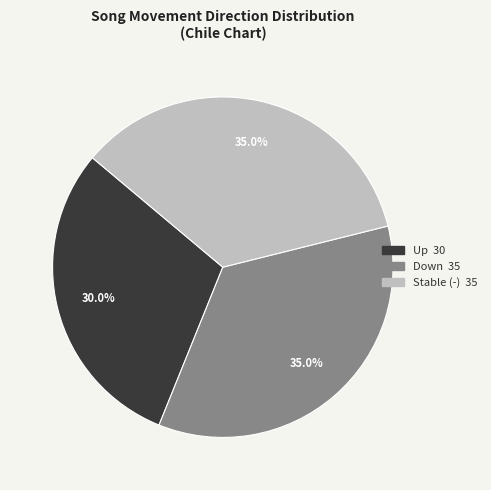

Is there a majority slice in this chart?

No